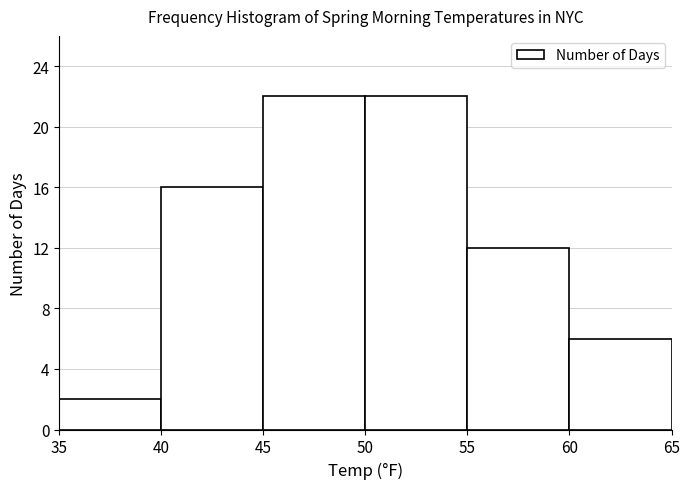

How tall is the bar that spans 45 to 50 on the x-axis? The values are not printed on the chart, so give them approximately, as read against the axis.

22